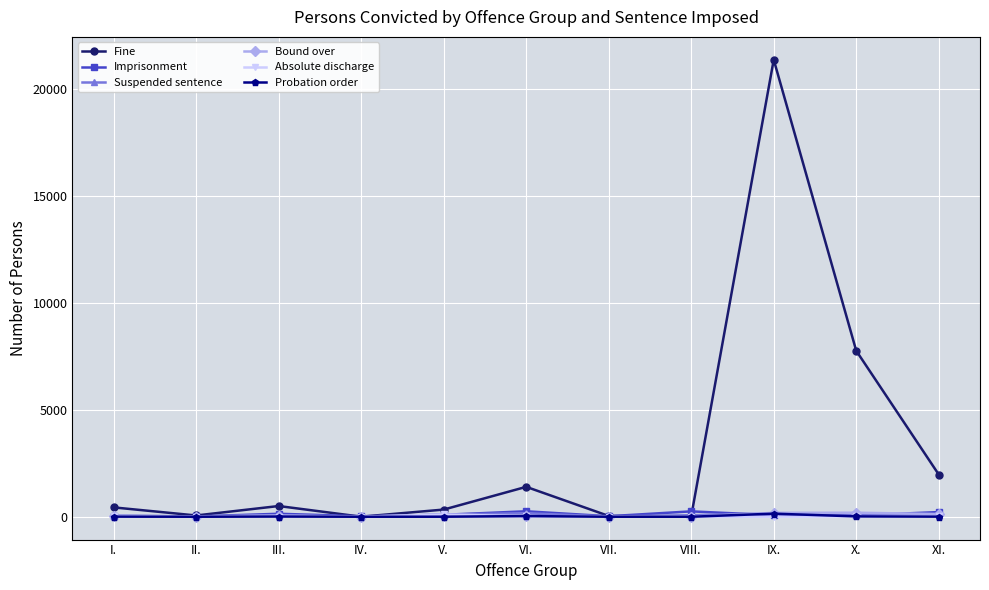

What is the highest value of the Fine series?

21388